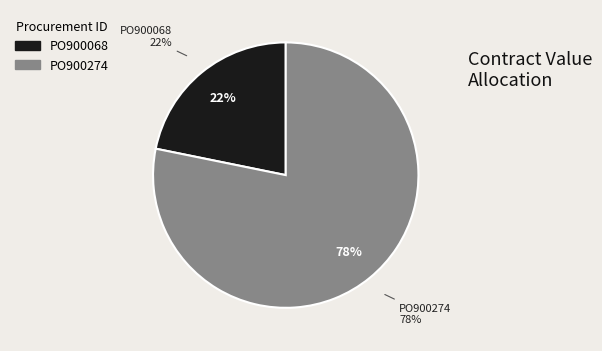

What is the majority slice?

PO900274